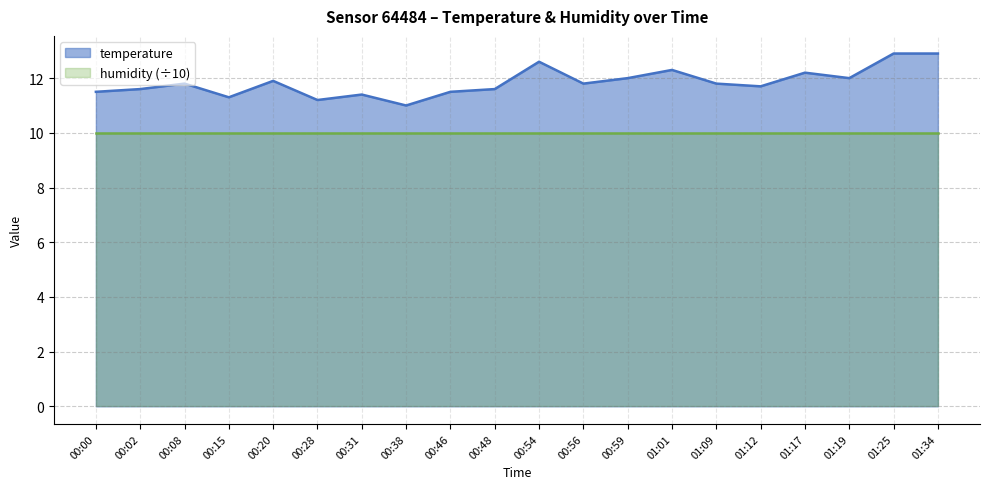

Which has a higher value, 00:54 or 00:31?

00:54